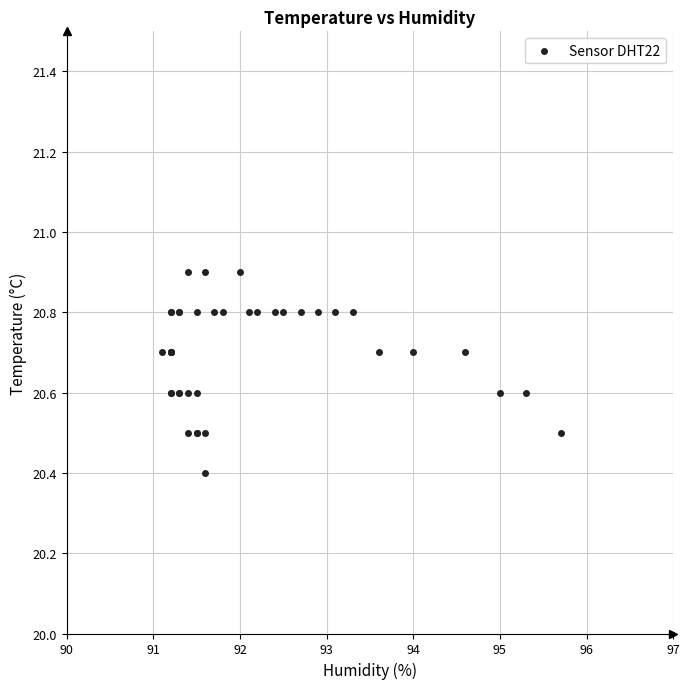

What Y value in the scatter plot is closest to 20?

20.4